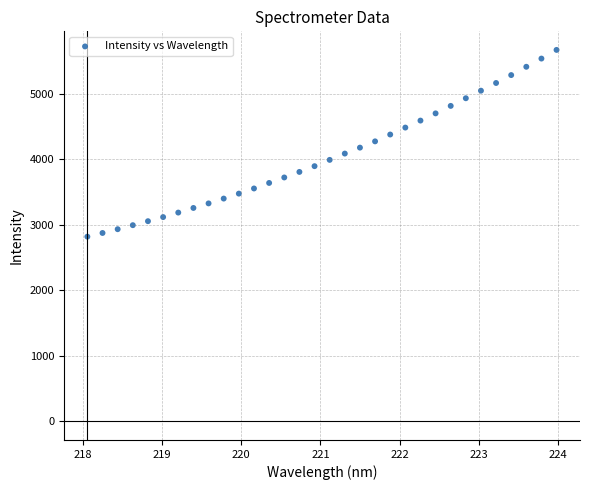

What is the range of X values (max minus min)?

5.9